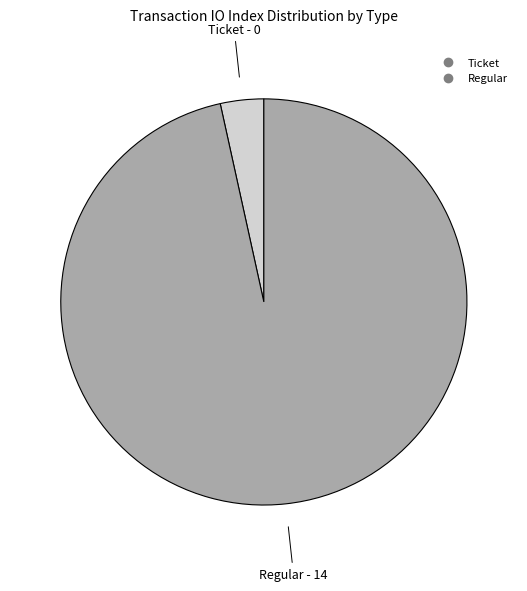

Does Ticket represent more than half of the total?

No